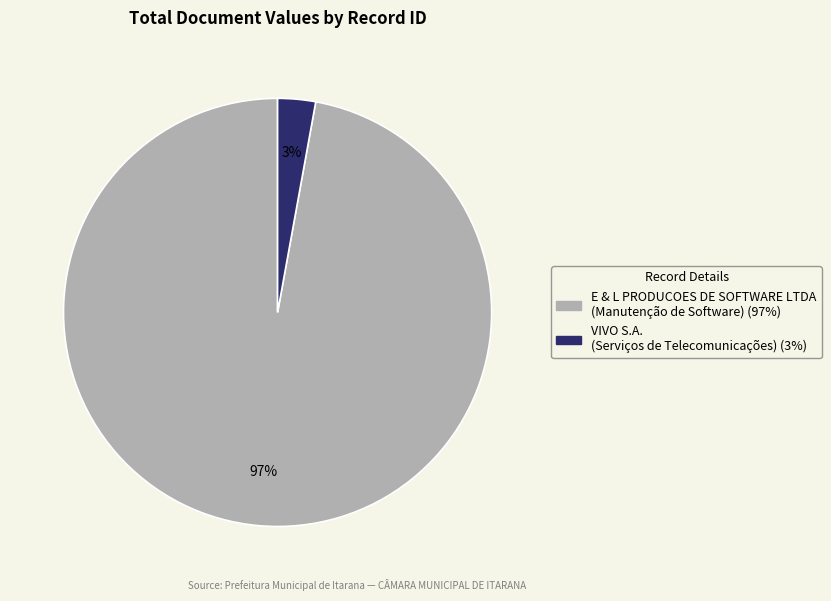

Count the number of slices in the pie.

2